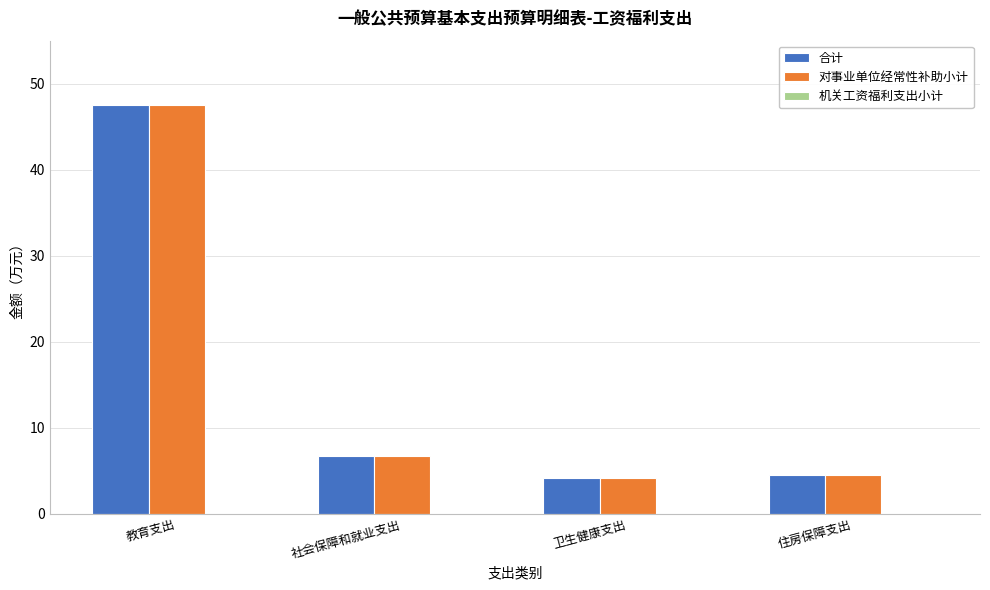

What value does the 合计 series have at 卫生健康支出?

4.2